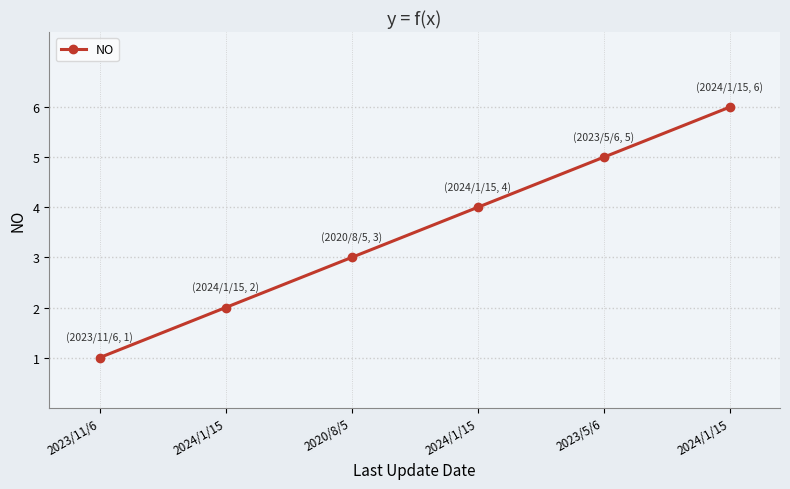

Count the number of categories in the chart.

6